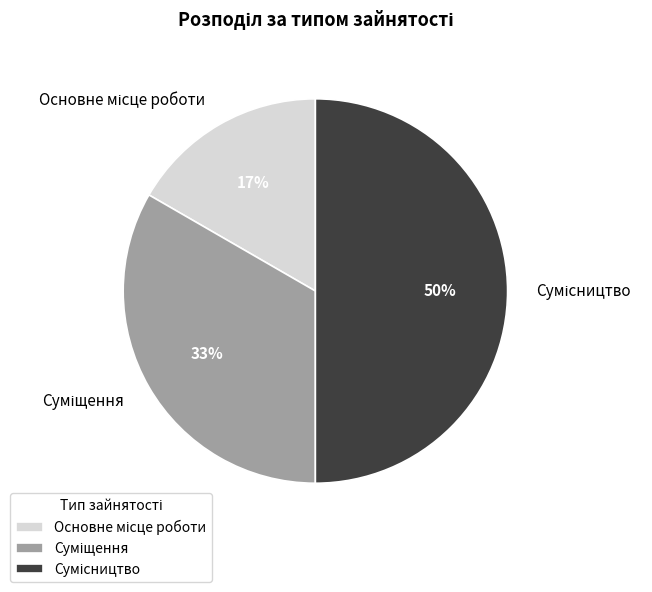

To the nearest percent, what is the average slice percentage?

33%